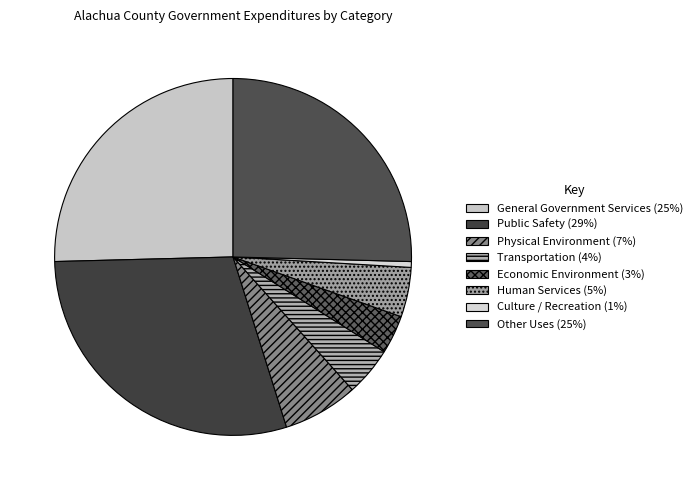

What is the largest slice in the pie chart?

Public Safety